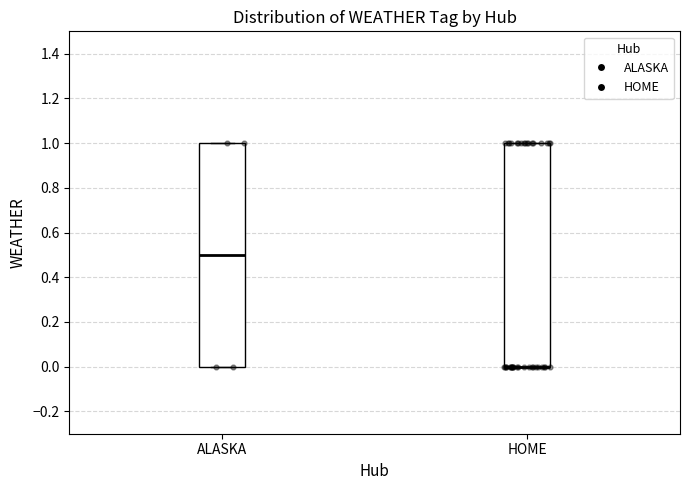

Where is the upper edge of the box for ALASKA on the y-axis? The values are not printed on the chart, so give them approximately, as read against the axis.

1.0